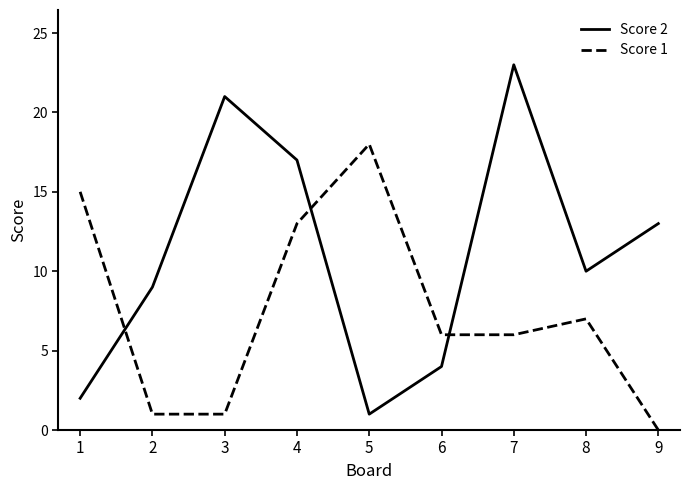

What value does the Score 1 series have at 6, to the nearest 10?

10